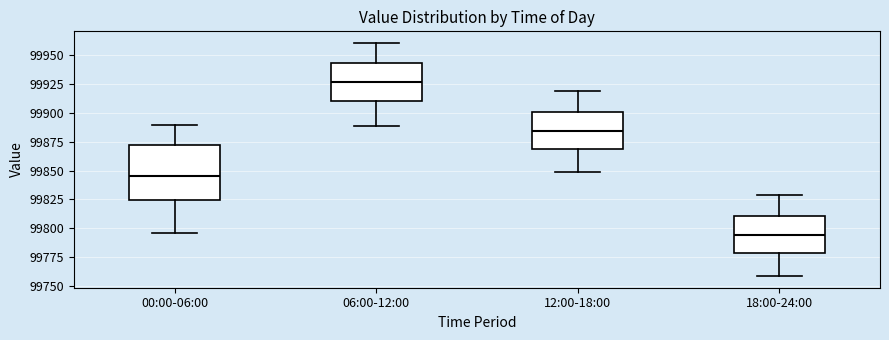

Reading left to right, transcribe this box plot: for each box, give where its median line is, the range the box spans, and where its two whiskers end, as read against the y-axis. The values are not printed on the chart, so give them approximately, as read against the axis.

00:00-06:00: median 99845, box 99825 to 99870, whiskers 99795 to 99890
06:00-12:00: median 99925, box 99910 to 99945, whiskers 99890 to 99960
12:00-18:00: median 99885, box 99870 to 99900, whiskers 99850 to 99920
18:00-24:00: median 99795, box 99780 to 99810, whiskers 99760 to 99830